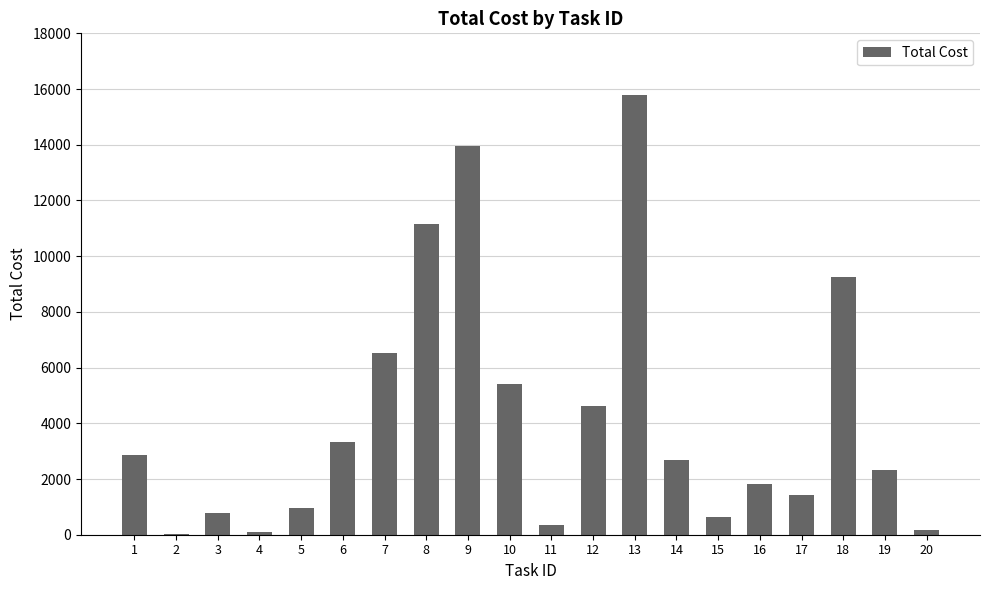

What is the maximum value shown in the chart?

15804